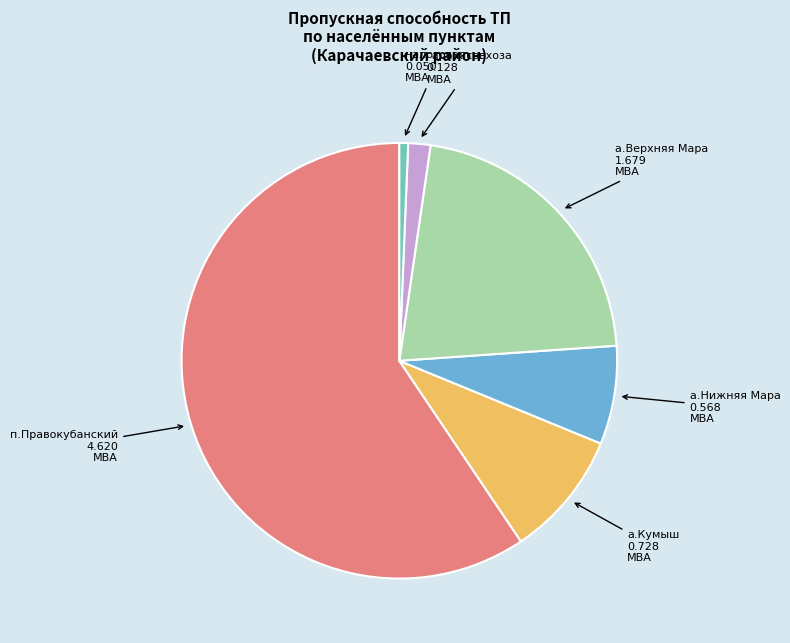

Is there any slice that represents more than half of the pie?

Yes